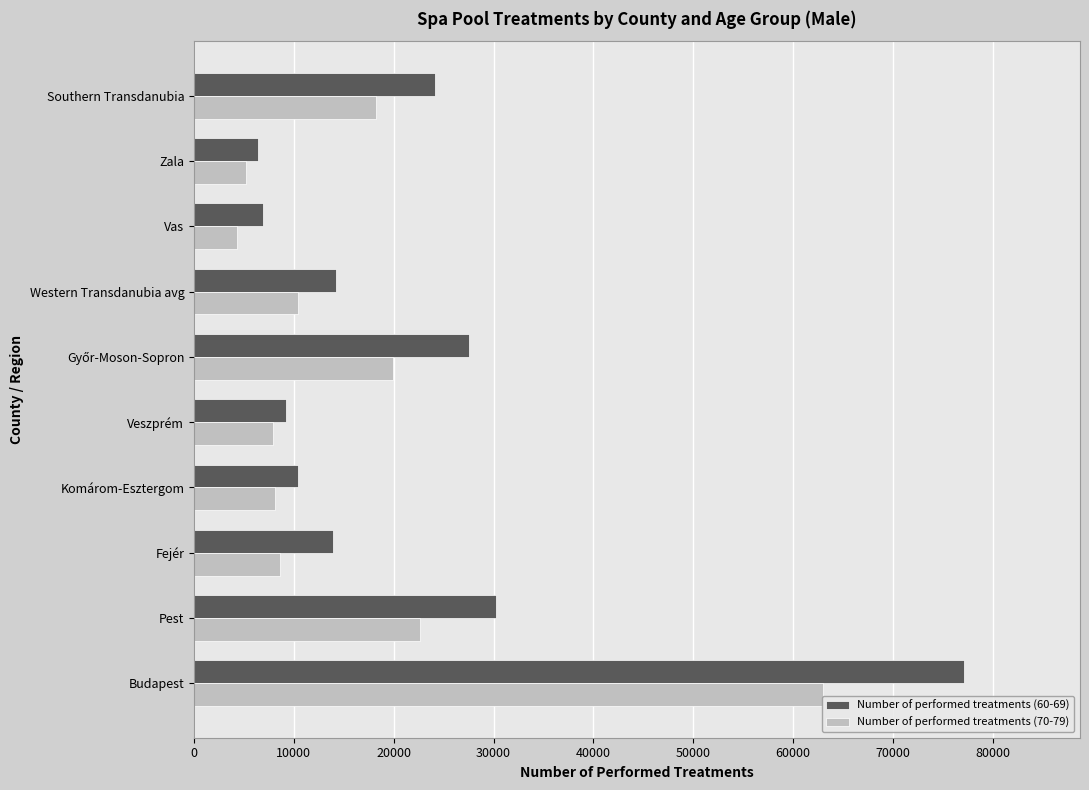

Which series has the largest range (max minus min)?

Number of performed treatments (60-69)